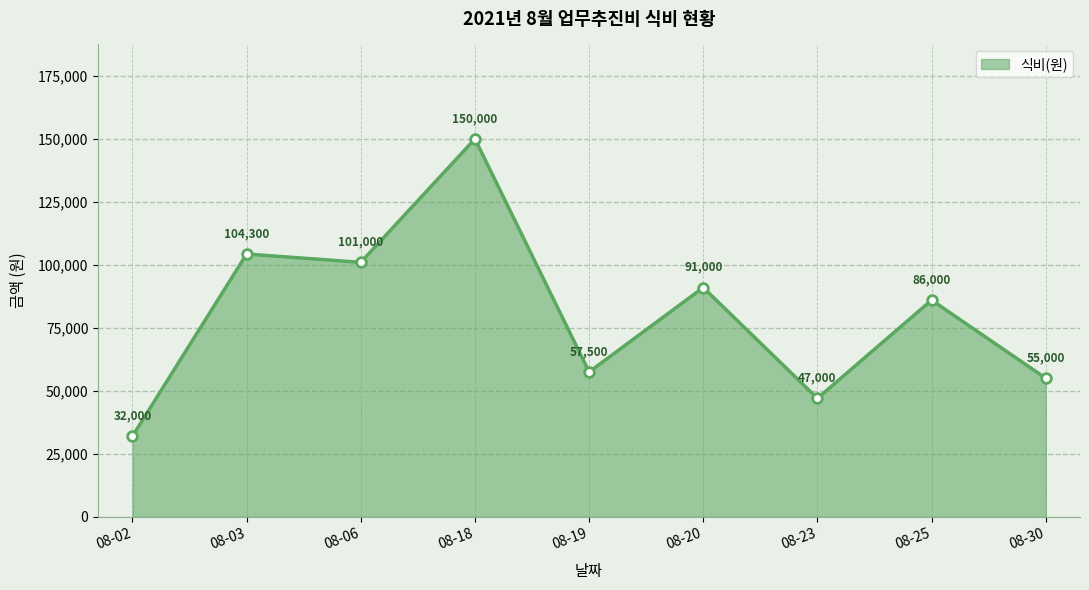

Rank the categories by value from lowest to highest.

08-02, 08-23, 08-30, 08-19, 08-25, 08-20, 08-06, 08-03, 08-18